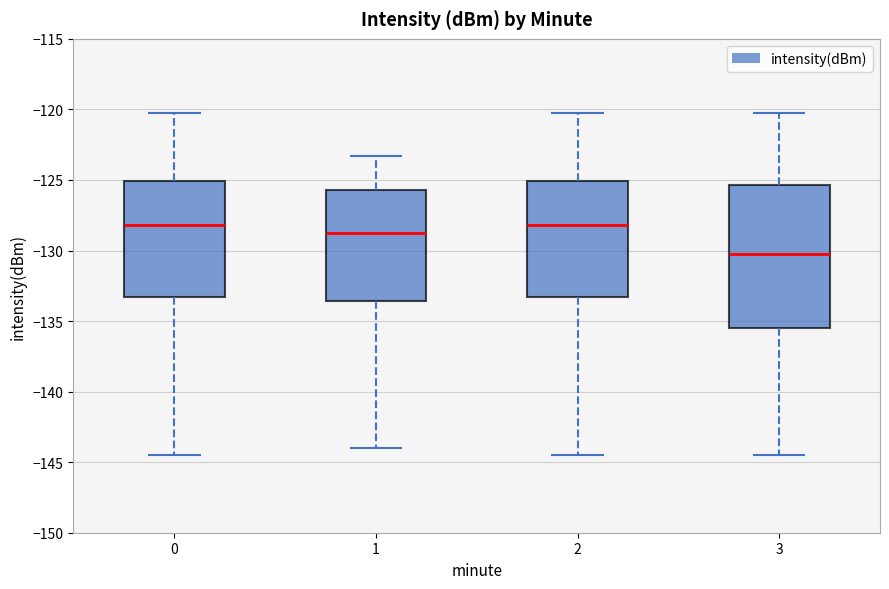

Which box's median line is the lowest?

3